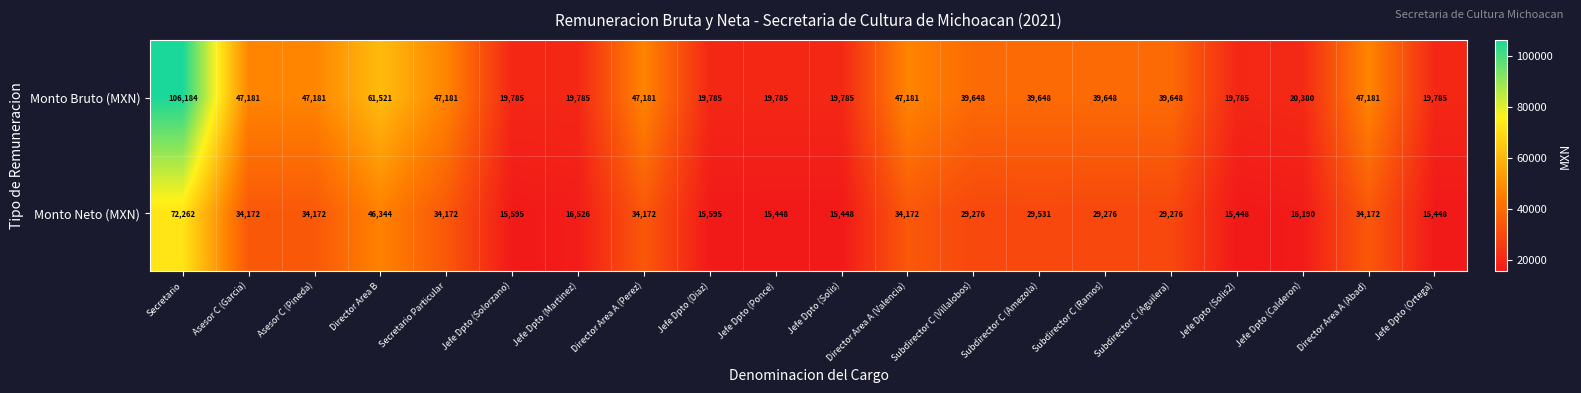

True or false: Monto Bruto (MXN) has a value of 4269 at Jefe Dpto (Martinez).

False